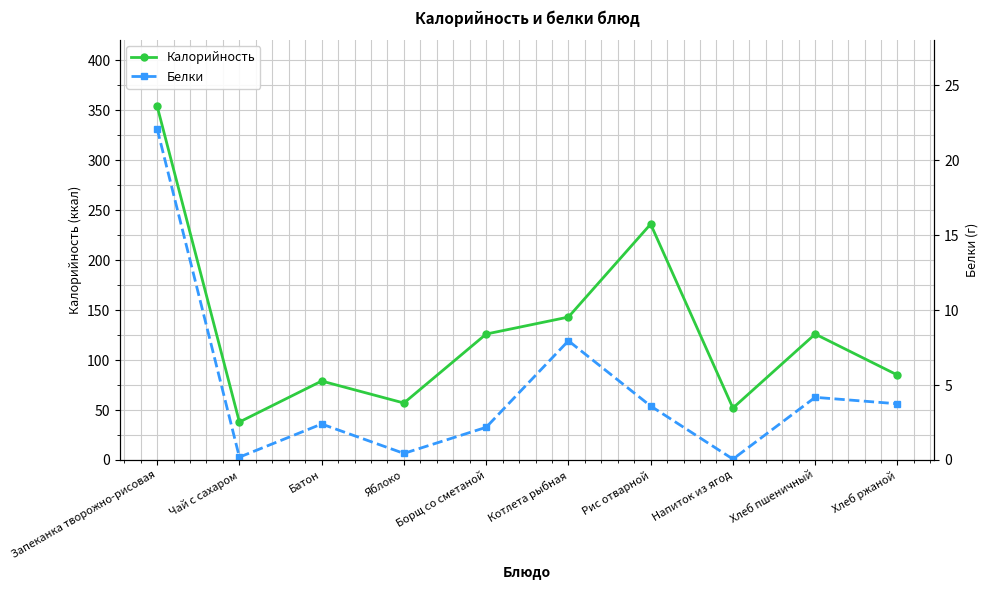

What is the highest value of the Белки series?

22.1